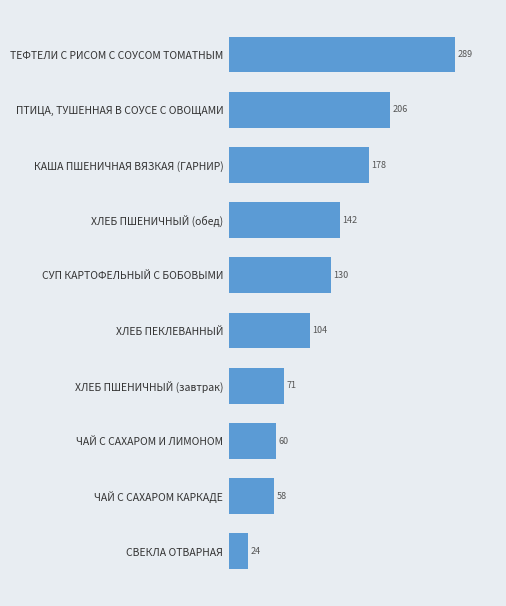

List the labels in order of value, largest first.

ТЕФТЕЛИ С РИСОМ С СОУСОМ ТОМАТНЫМ, ПТИЦА, ТУШЕННАЯ В СОУСЕ С ОВОЩАМИ, КАША ПШЕНИЧНАЯ ВЯЗКАЯ (ГАРНИР), ХЛЕБ ПШЕНИЧНЫЙ (обед), СУП КАРТОФЕЛЬНЫЙ С БОБОВЫМИ, ХЛЕБ ПЕКЛЕВАННЫЙ, ХЛЕБ ПШЕНИЧНЫЙ (завтрак), ЧАЙ С САХАРОМ И ЛИМОНОМ, ЧАЙ С САХАРОМ КАРКАДЕ, СВЕКЛА ОТВАРНАЯ